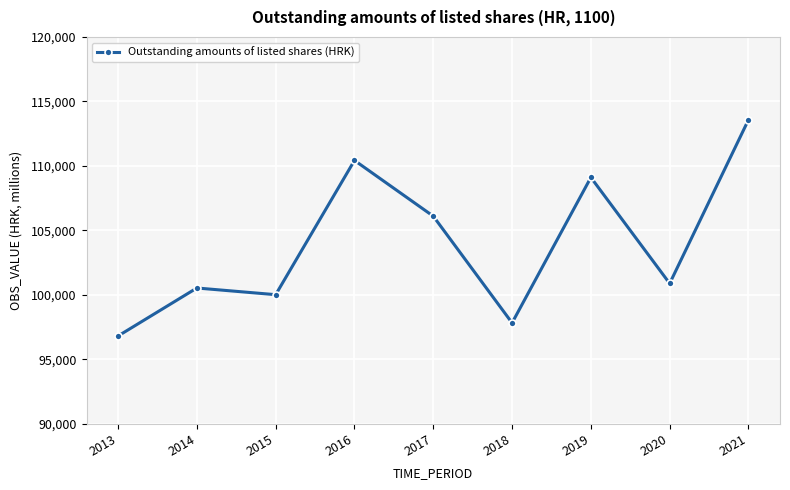

List the labels in order of value, smallest first.

2013, 2018, 2015, 2014, 2020, 2017, 2019, 2016, 2021